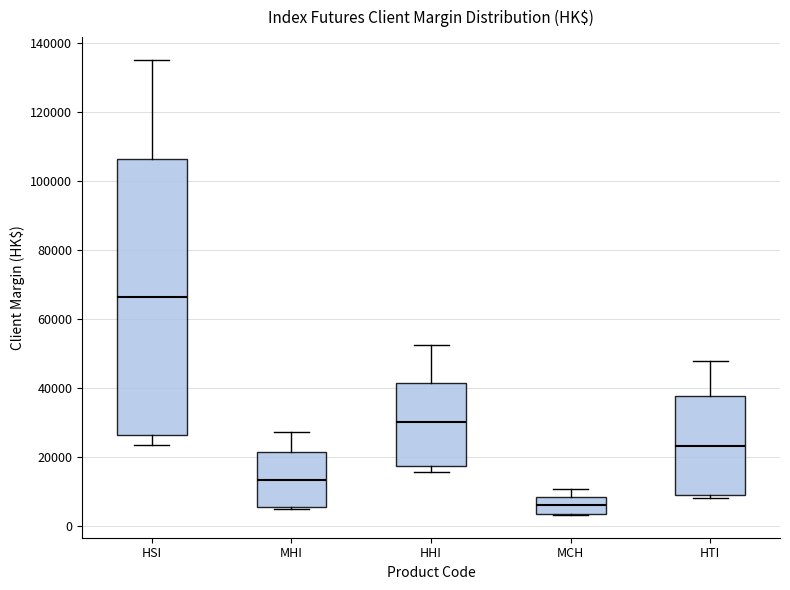

Reading left to right, read every box against the y-axis: the position of its median line, the range the box covers, and the ends of its whiskers. The values are not printed on the chart, so give them approximately, as read against the axis.

HSI: median 66000, box 26000 to 106000, whiskers 24000 to 134000
MHI: median 14000, box 6000 to 22000, whiskers 4000 to 26000
HHI: median 30000, box 18000 to 42000, whiskers 16000 to 52000
MCH: median 6000, box 4000 to 8000, whiskers 4000 to 10000
HTI: median 24000, box 8000 to 38000, whiskers 8000 (just below the box's lower edge) to 48000